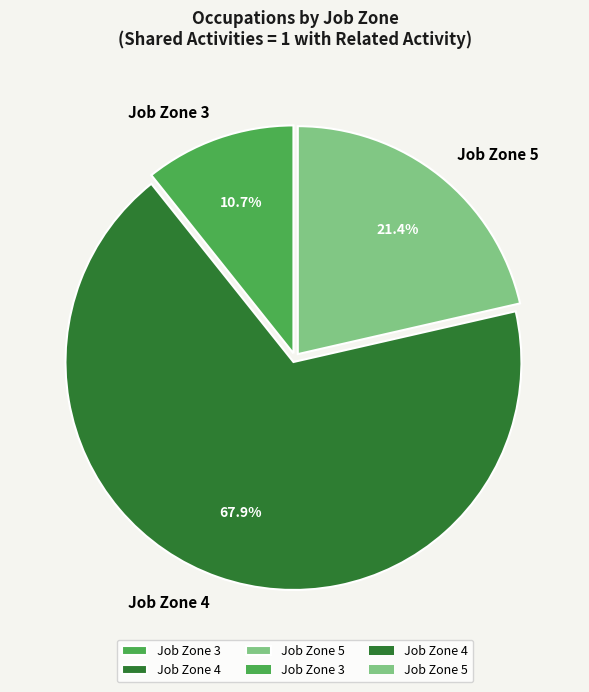

To the nearest percent, what is the average slice percentage?

33%